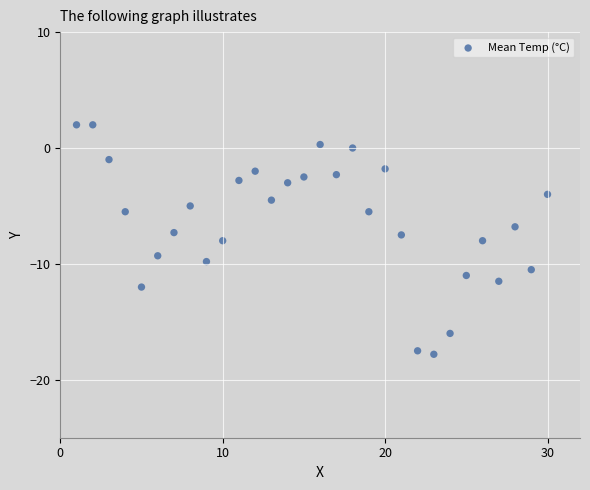

What is the range of X values (max minus min)?

29.0